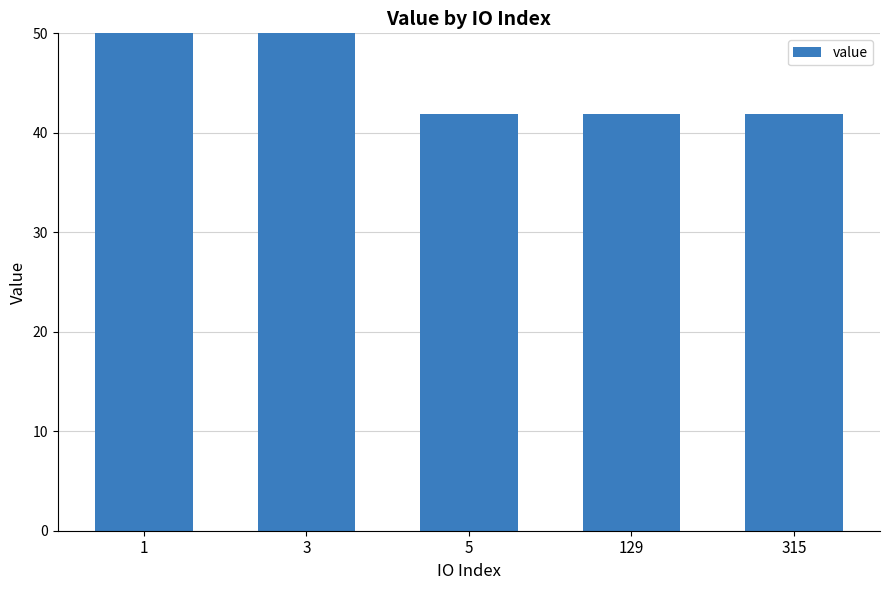

Which label corresponds to the smallest value in the chart?

129